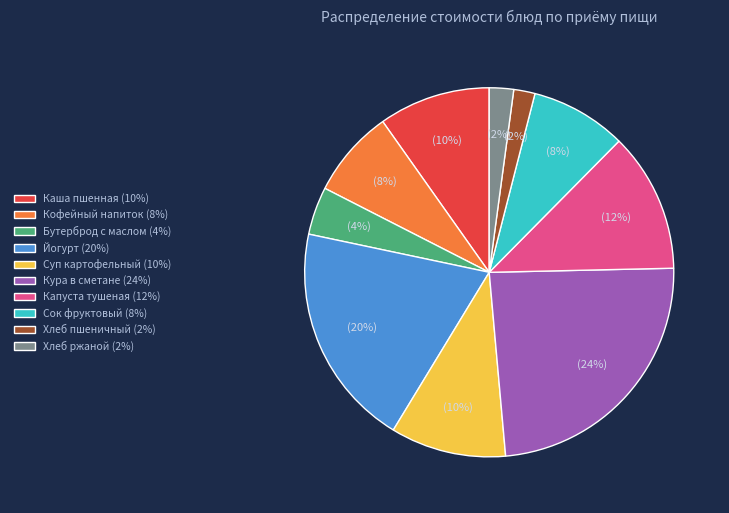

Which has a higher value, Кура в сметане (24%) or Хлеб ржаной (2%)?

Кура в сметане (24%)